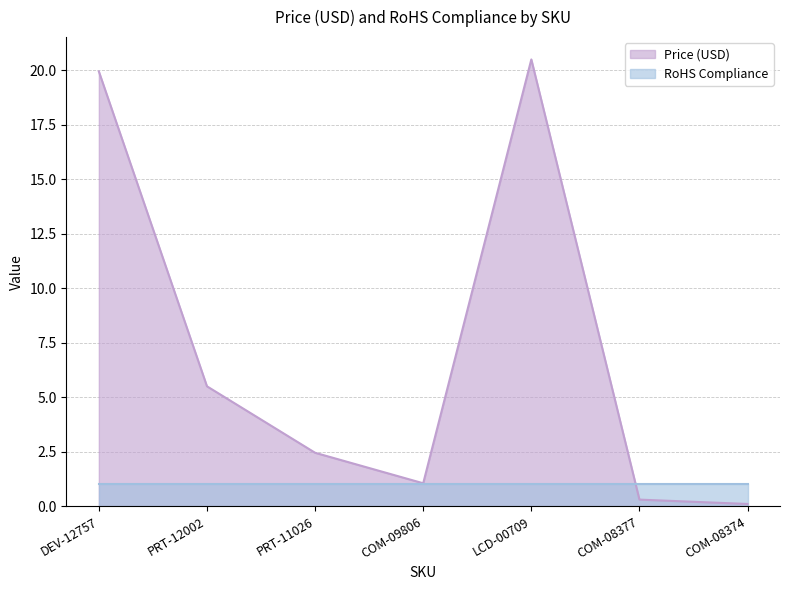

List the labels in order of value, largest first.

LCD-00709, DEV-12757, PRT-12002, PRT-11026, COM-09806, COM-08377, COM-08374